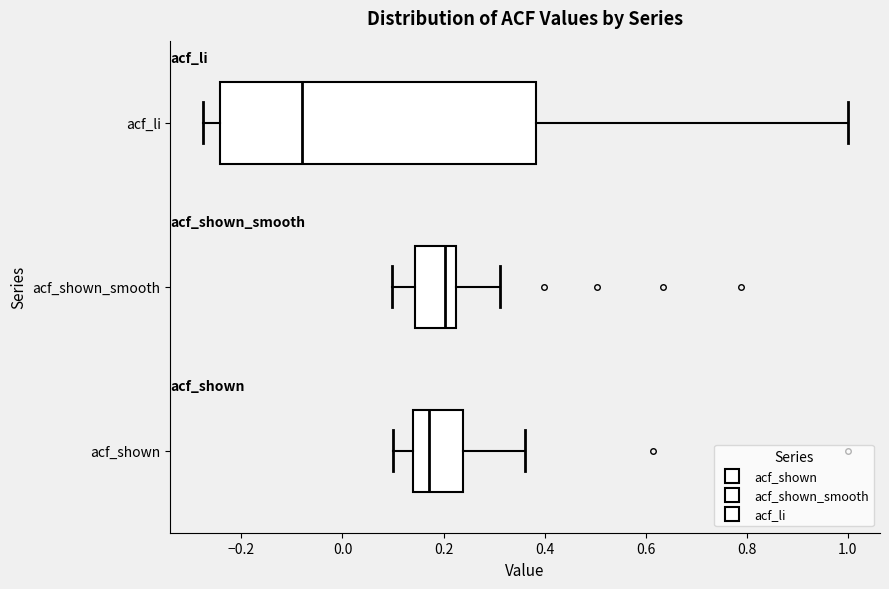

Comparing the boxes themselves (not the whiskers), which one is the widest?

acf_li